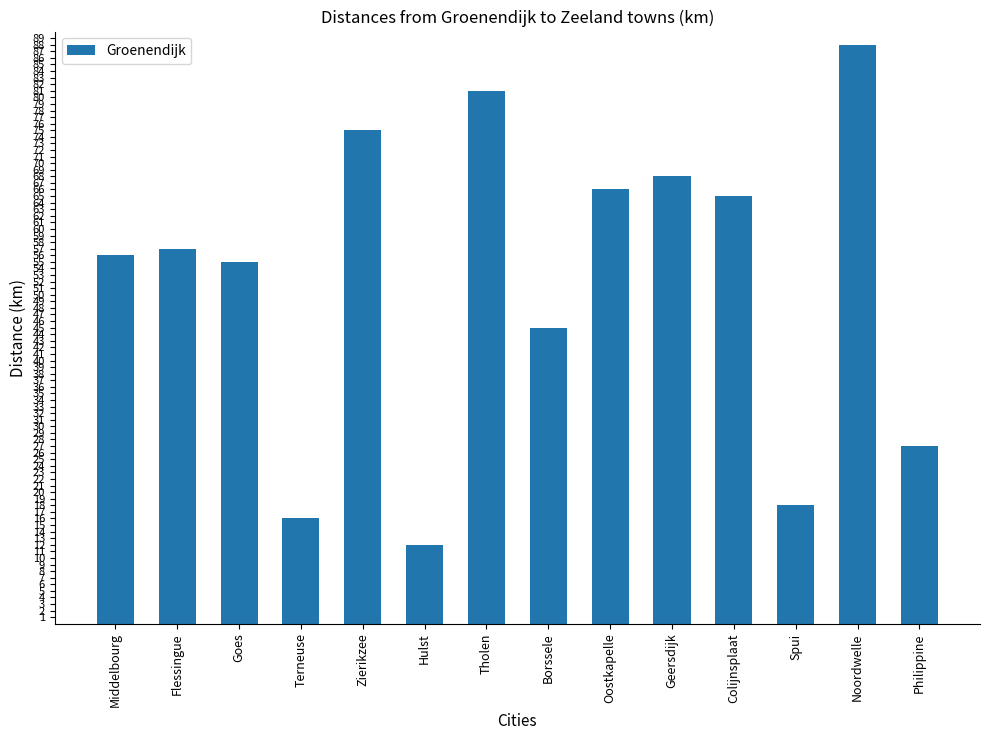

Reading left to right, transcribe all the data shown in this chart.

56	57	55	16	75	12	81	45	66	68	65	18	88	27